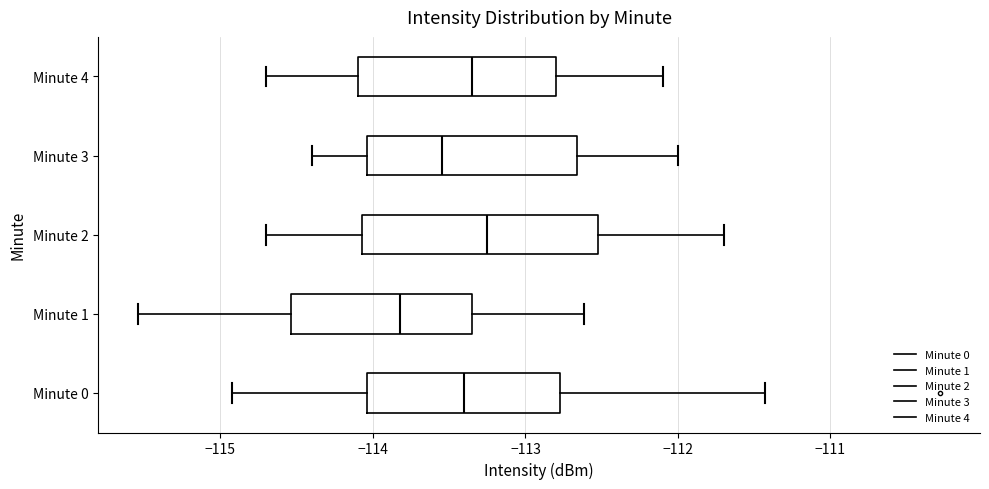

Reading bottom to top, read every box against the x-axis: the position of its median line, the range the box covers, and the ends of its whiskers. The values are not printed on the chart, so give them approximately, as read against the axis.

Minute 0: median -113.4, box -114.0 to -112.8, whiskers -114.9 to -111.4
Minute 1: median -113.8, box -114.5 to -113.4, whiskers -115.5 to -112.6
Minute 2: median -113.2, box -114.1 to -112.5, whiskers -114.7 to -111.7
Minute 3: median -113.5, box -114.0 to -112.7, whiskers -114.4 to -112.0
Minute 4: median -113.3, box -114.1 to -112.8, whiskers -114.7 to -112.1